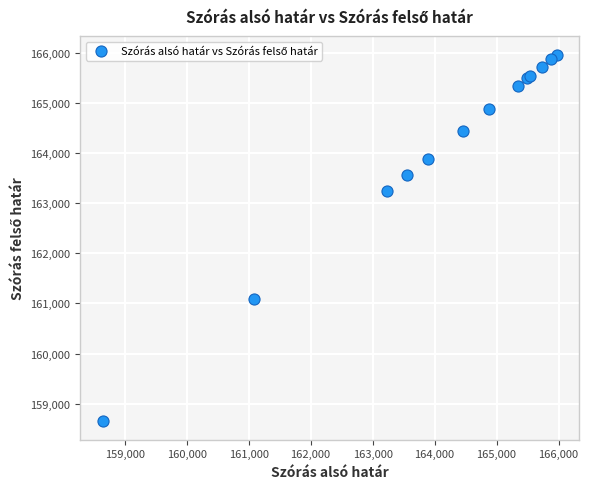

What Y value in the scatter plot is closest to 162307?

163238